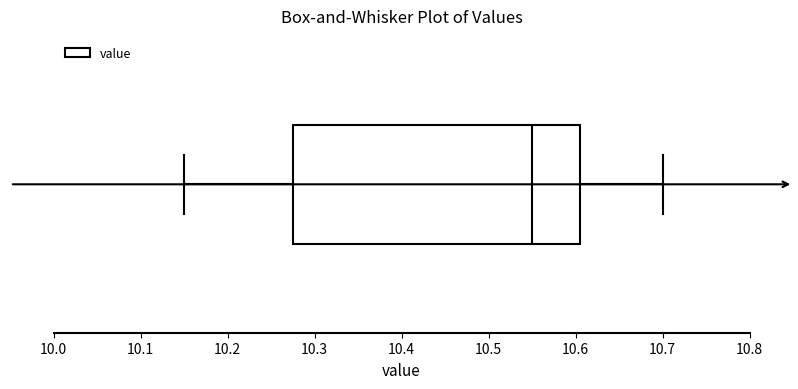

Read this box plot against the x-axis: the position of the median line, the range covered by the box, and the ends of both whiskers. The values are not printed on the chart, so give them approximately, as read against the axis.

median 10.55, box 10.28 to 10.61, whiskers 10.15 to 10.70